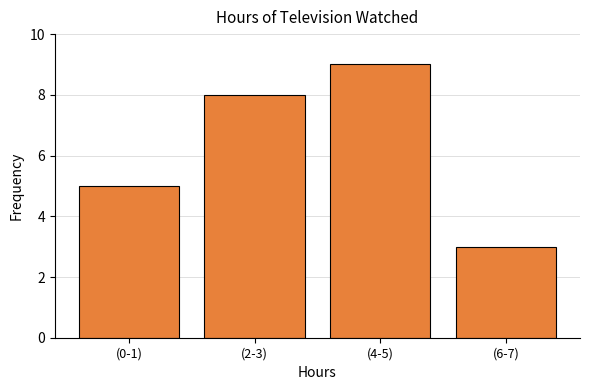

Reading left to right, list all the values displayed in this chart.

(0-1)=5	(2-3)=8	(4-5)=9	(6-7)=3